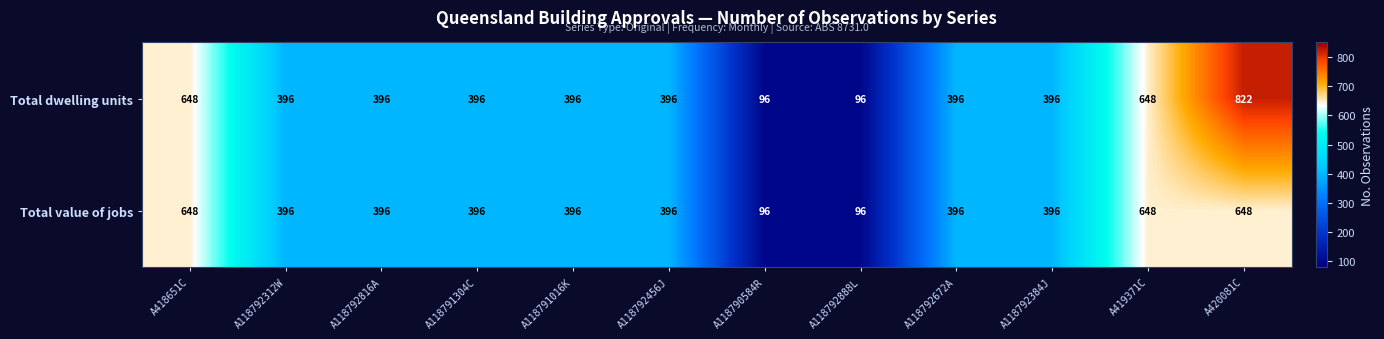

True or false: Total value of jobs has a value of 609 at A118792384J.

False